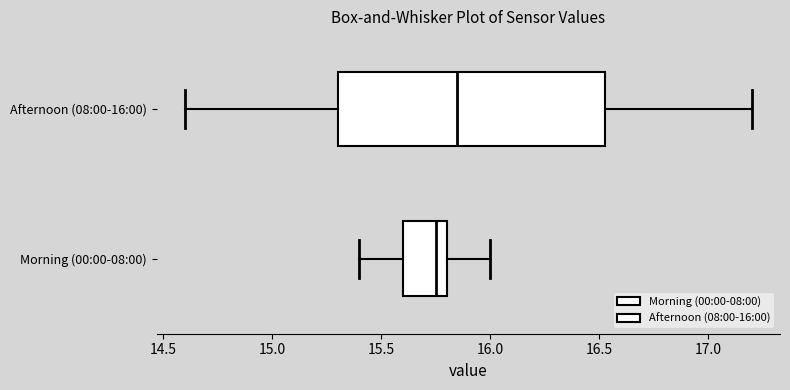

Comparing the boxes themselves (not the whiskers), which one is the widest?

Afternoon (08:00-16:00)